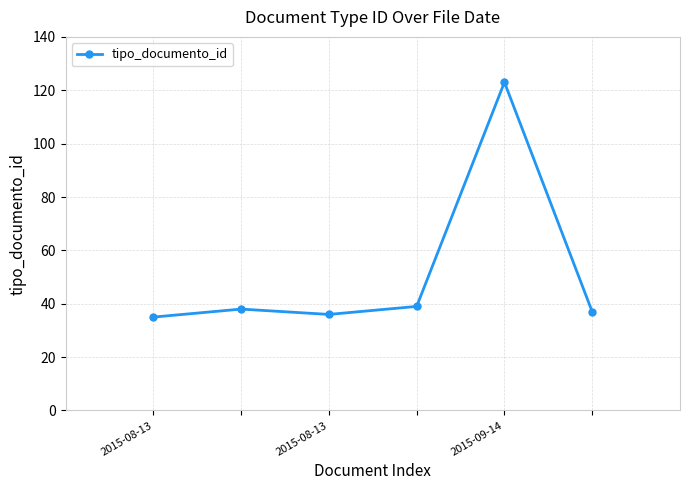

Reading left to right, transcribe all the data shown in this chart.

35	38	36	39	123	37